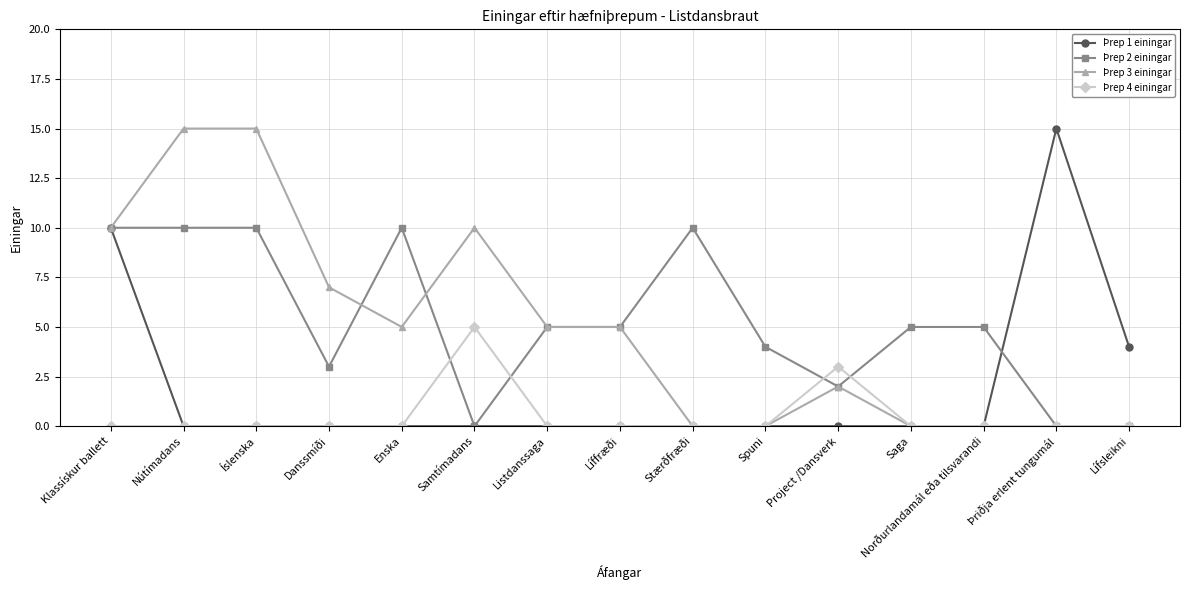

In Þrep 4 einingar, how many points are higher than both neighbors (excluding endpoints)?

2